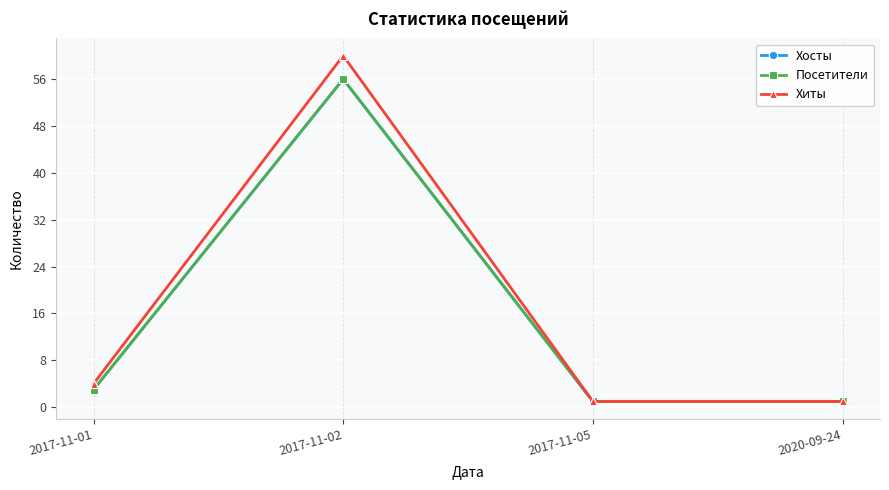

Between 2017-11-01 and 2017-11-02, which series saw the biggest shift?

Хиты